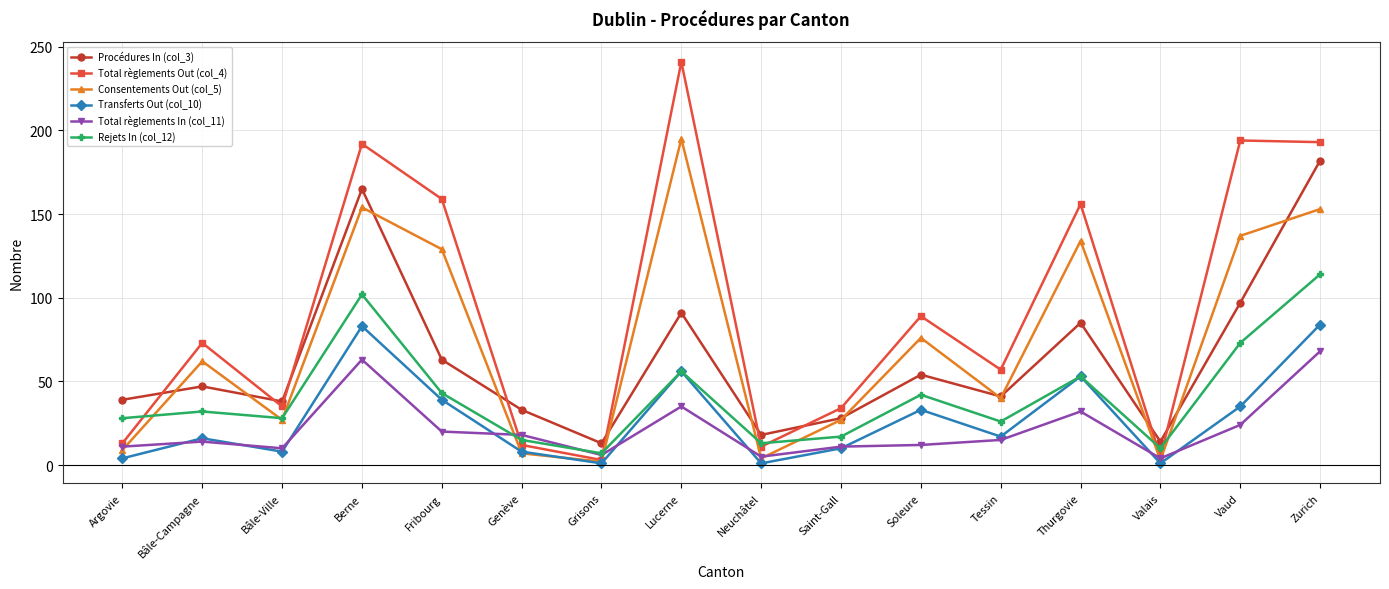

Which series ends up on top after the final intersection of Consentements Out (col_5) and Total règlements In (col_11)?

Consentements Out (col_5)